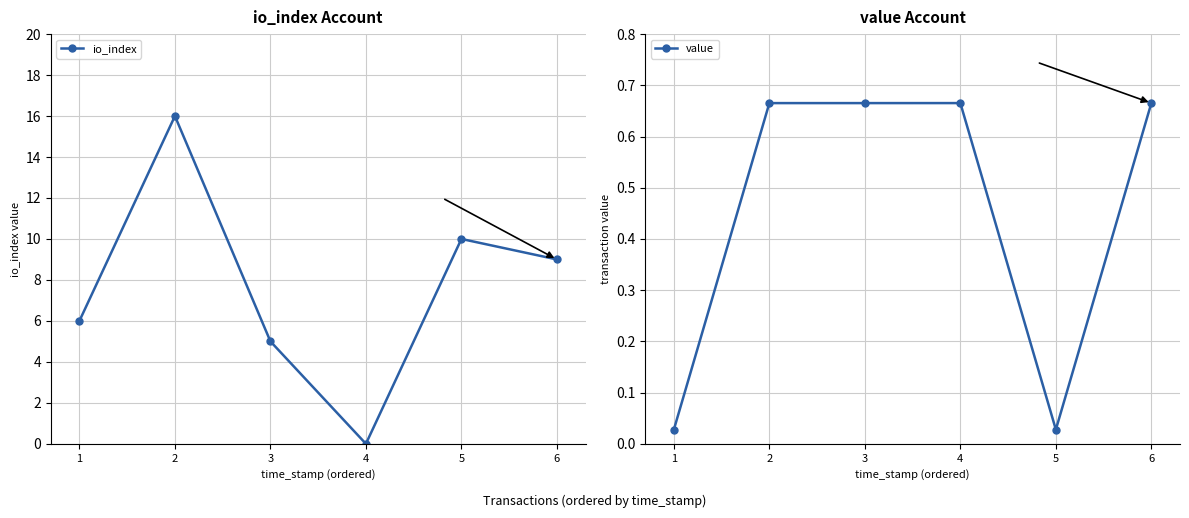

What is the average value of the io_index series?

7.7